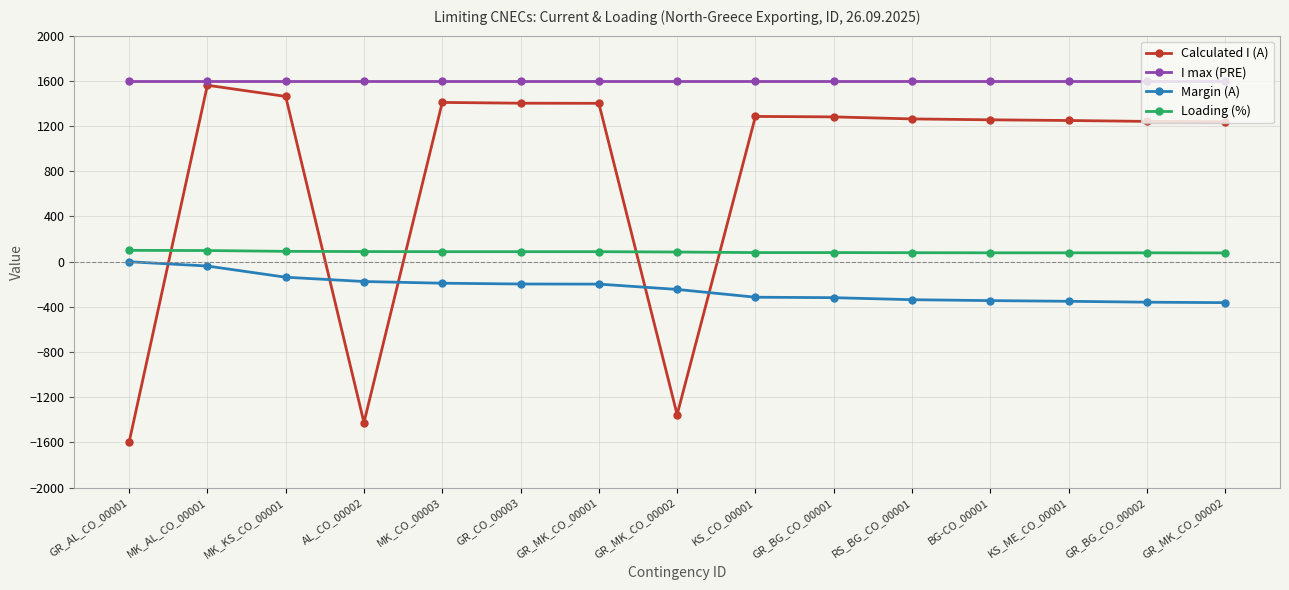

Which has a higher value, BG-CO_00001 or GR_CO_00003?

GR_CO_00003